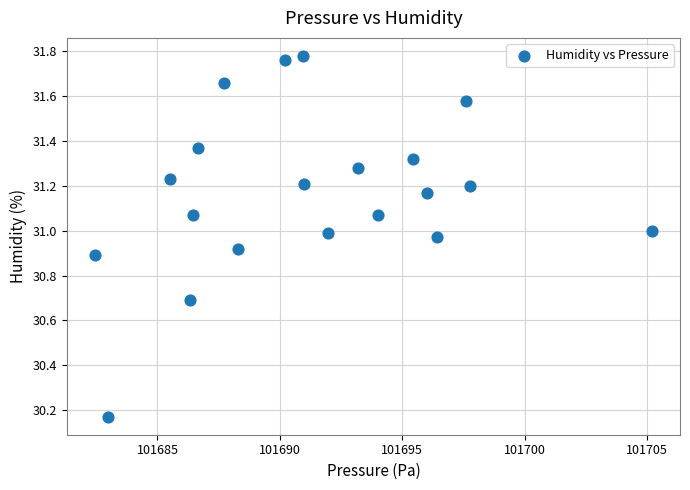

What is the range of X values (max minus min)?

22.8